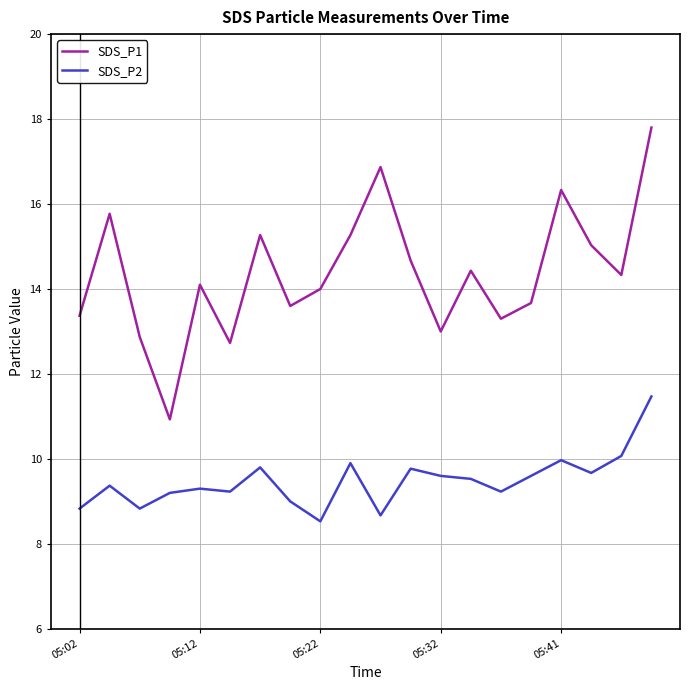

What is the highest value of the SDS_P1 series?

17.8